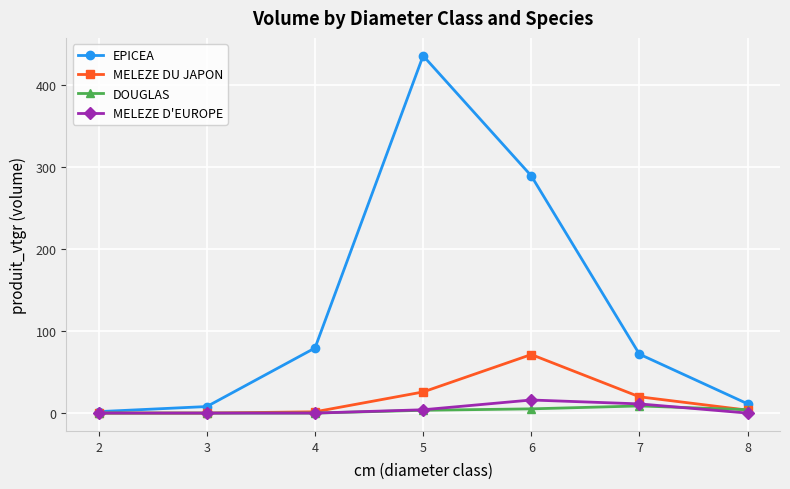

What is the value of the EPICEA point at the 6th from the left?

71.9